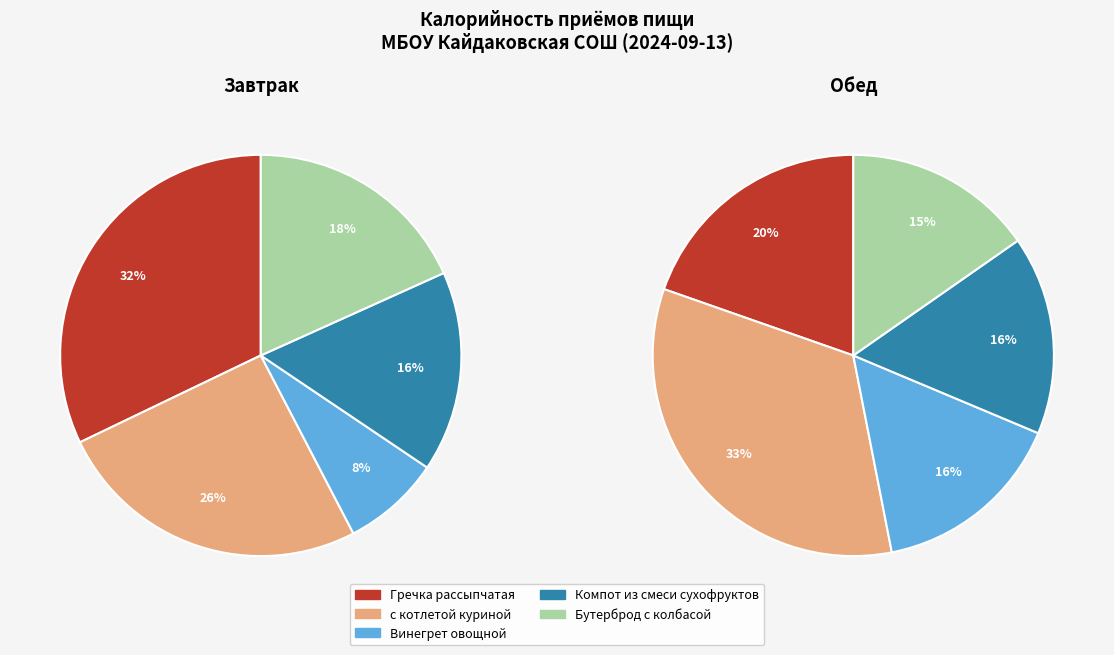

Count the number of slices in the pie.

5